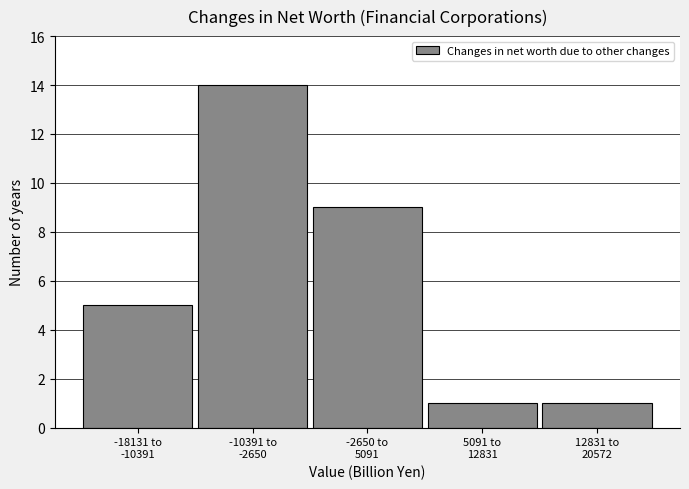

Reading left to right, transcribe all the data shown in this chart.

5	14	9	1	1